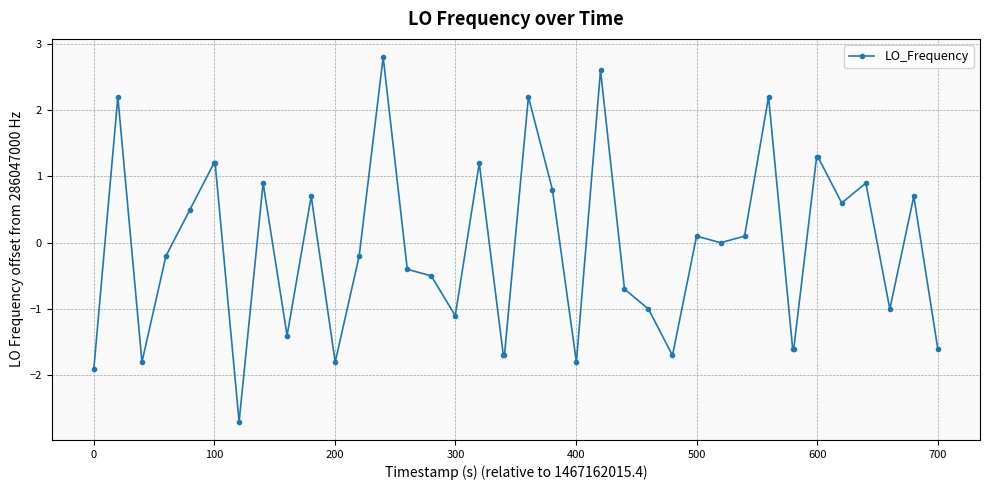

What is the difference between the maximum and second lowest values?

4.7